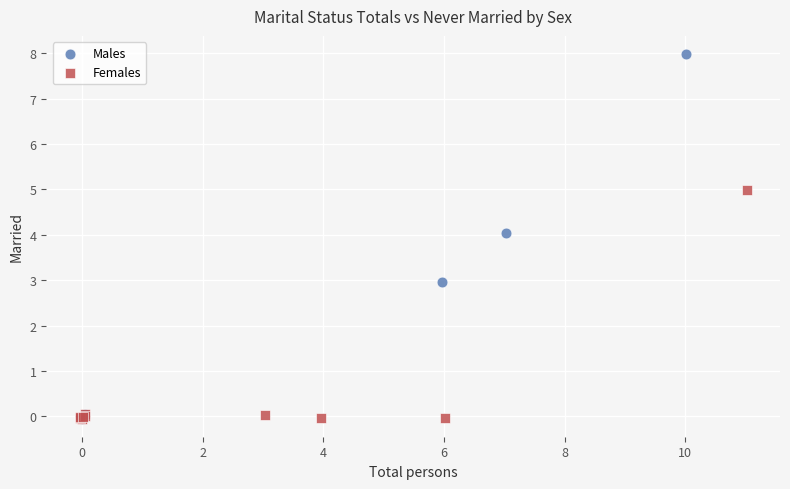

Which series reaches the maximum Y coordinate?

Males